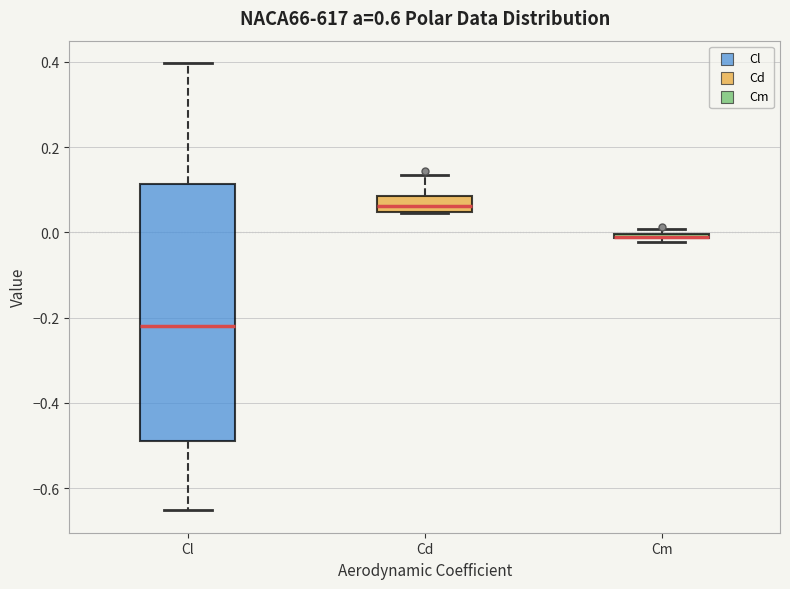

Where does the median line of the box for Cl sit on the y-axis? The values are not printed on the chart, so give them approximately, as read against the axis.

-0.22